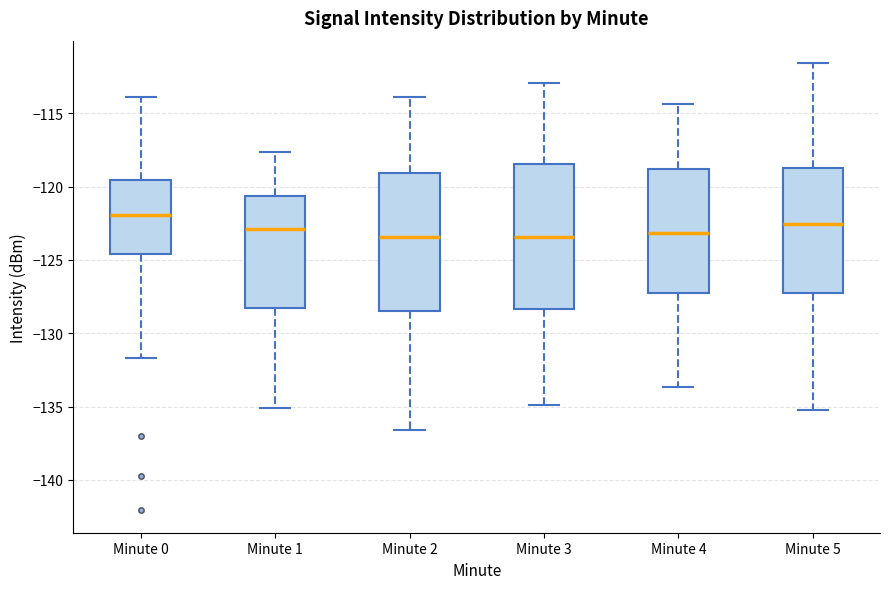

Where does the lower whisker of the box for Minute 4 end on the y-axis? The values are not printed on the chart, so give them approximately, as read against the axis.

-133.5